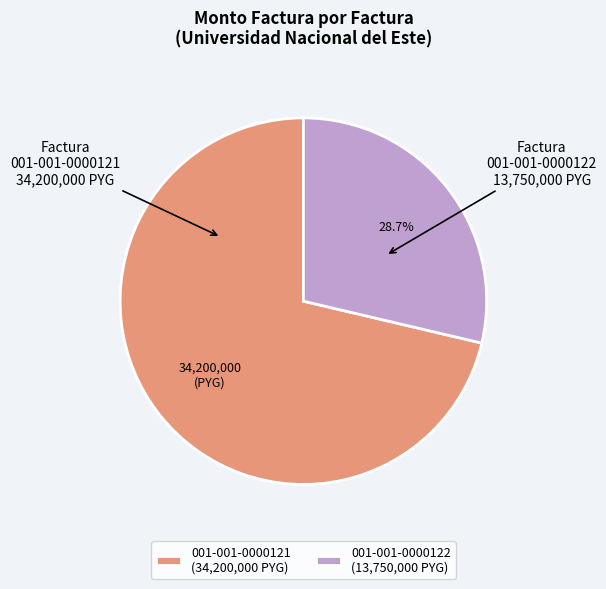

Count the number of slices in the pie.

2